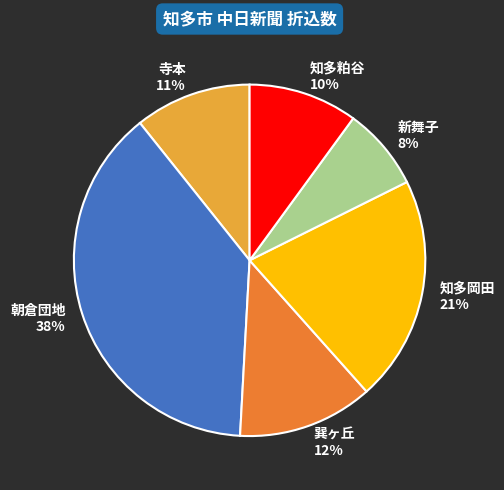

Count the number of slices in the pie.

6